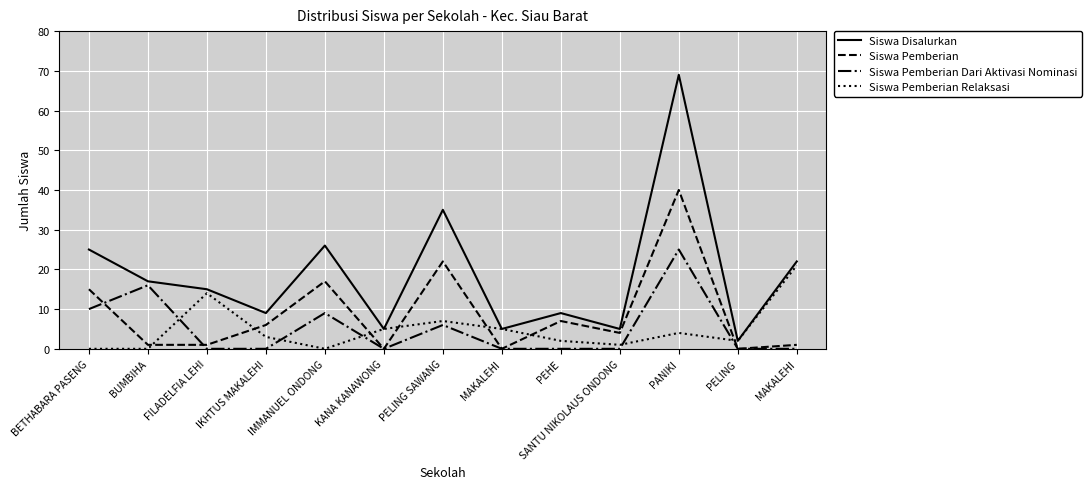

Does the chart have visible grid lines?

Yes